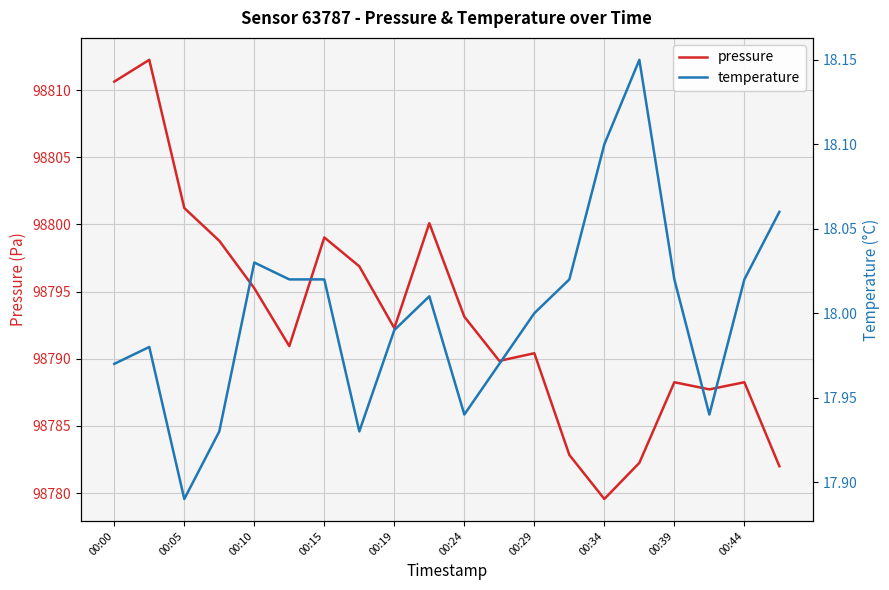

Is it true that pressure equals 98788.2 at 00:39?

True